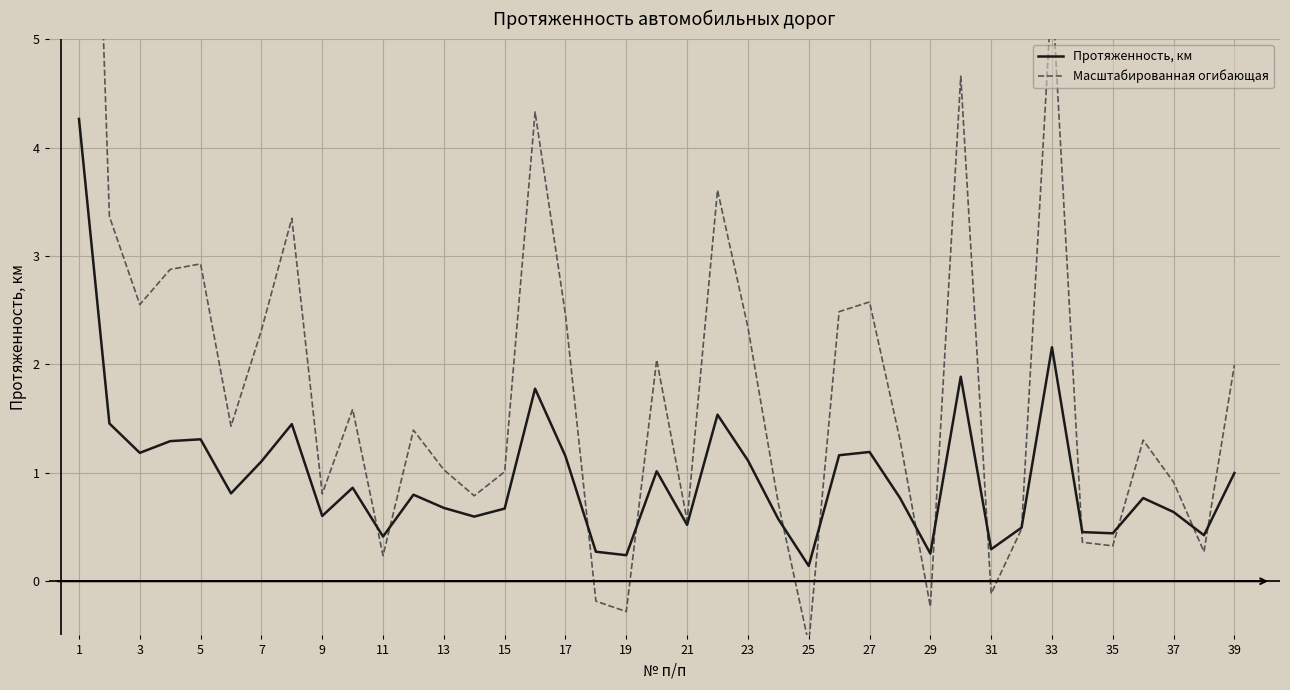

Reading right to left, extract all data points from this chart.

Протяженность, км: 1.0	0.4	0.6	0.8	0.4	0.5	2.2	0.5	0.3	1.9	0.3	0.8	1.2	1.2	0.1	0.6	1.1	1.5	0.5	1.0	0.2	0.3	1.2	1.8	0.7	0.6	0.7	0.8	0.4	0.9	0.6	1.4	1.1	0.8	1.3	1.3	1.2	1.5	4.3
Масштабированная огибающая: 2.0	0.3	0.9	1.3	0.3	0.4	5.5	0.5	-0.1	4.7	-0.2	1.3	2.6	2.5	-0.6	0.7	2.3	3.6	0.6	2.0	-0.3	-0.2	2.5	4.3	1.0	0.8	1.0	1.4	0.2	1.6	0.8	3.3	2.3	1.4	2.9	2.9	2.6	3.4	11.8